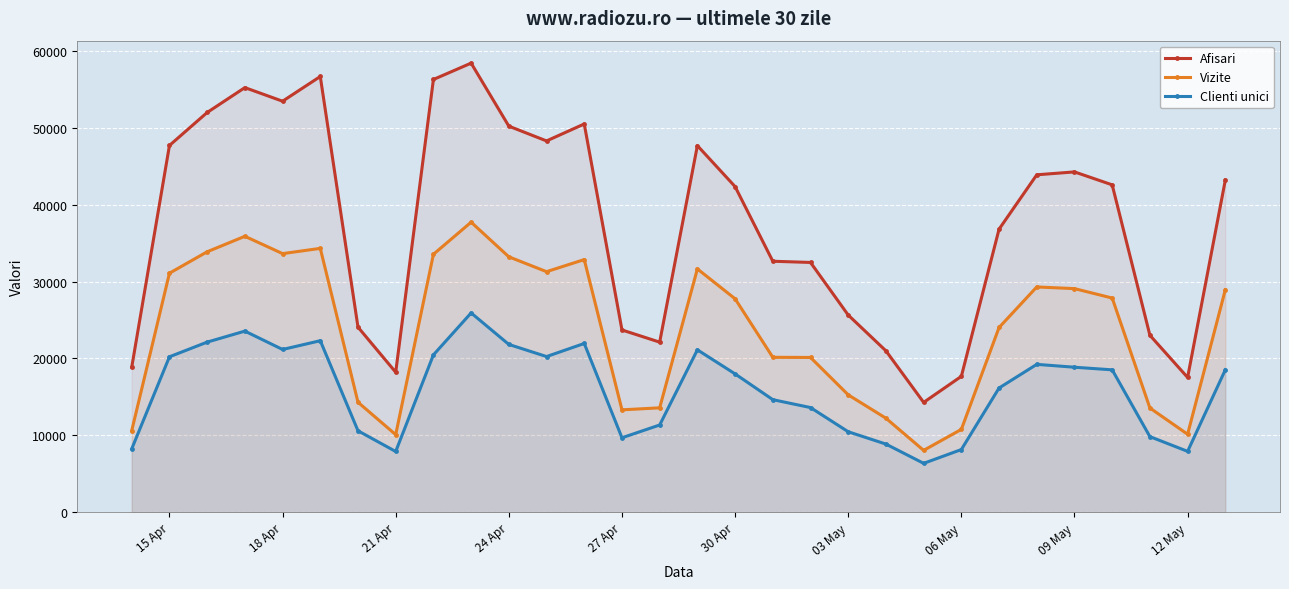

How many distinct data groups are displayed?

3